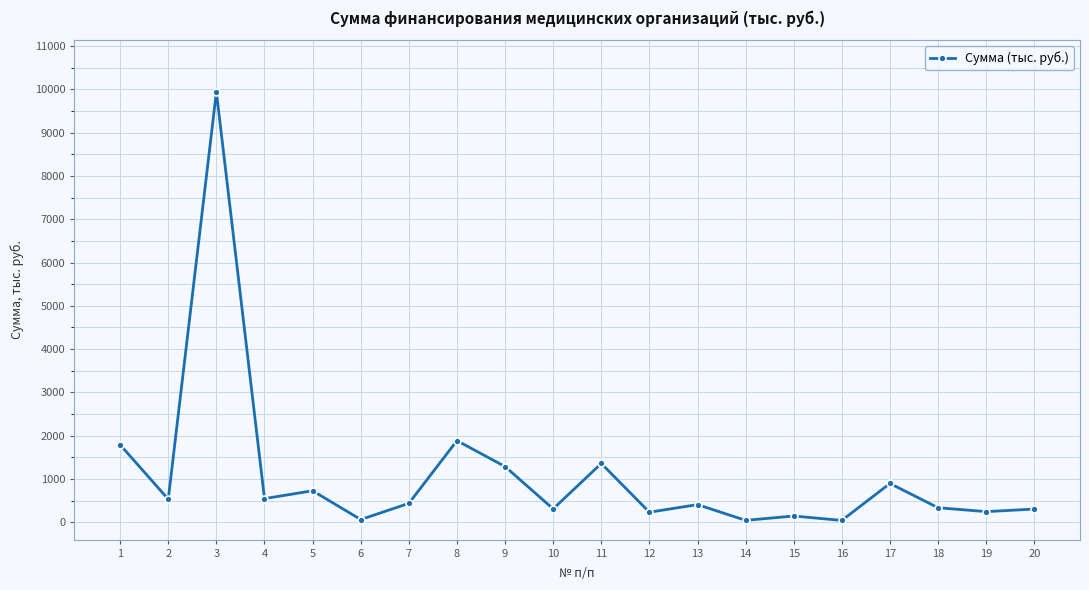

The value at 19 is 247.0. True or false?

True